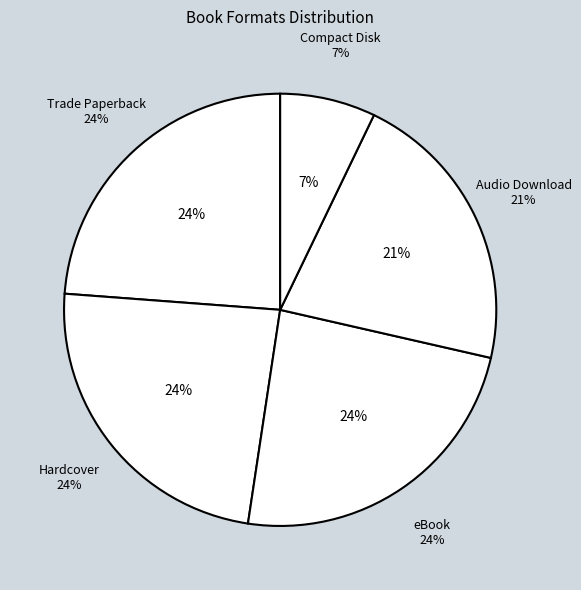

Which slice is the largest?

Trade Paperback